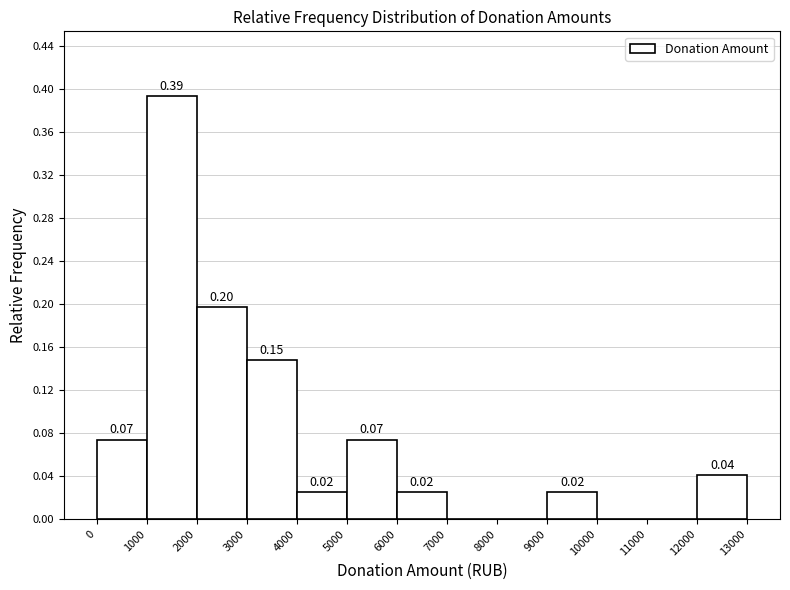

Which range on the x-axis has the tallest bar?

1000 to 2000